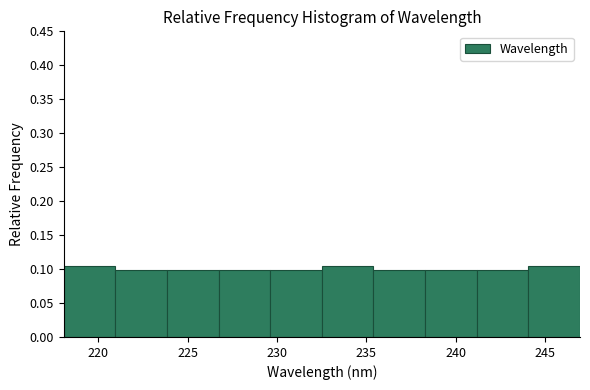

Reading left to right, transcribe this chart: for each bar, give the range it covers on the x-axis and its height. Neither the bar edges nor the heights are printed on the chart, so give them approximately, as read against the axes.

218.0 to 221.0: 0.105
221.0 to 224.0: 0.100
224.0 to 226.5: 0.100
226.5 to 229.5: 0.100
229.5 to 232.5: 0.100
232.5 to 235.5: 0.105
235.5 to 238.5: 0.100
238.5 to 241.0: 0.100
241.0 to 244.0: 0.100
244.0 to 247.0: 0.105